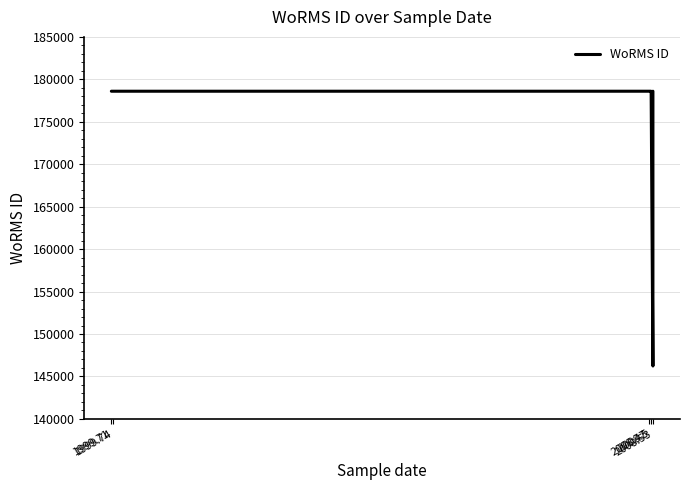

Does the chart display data point markers on the line(s)?

No